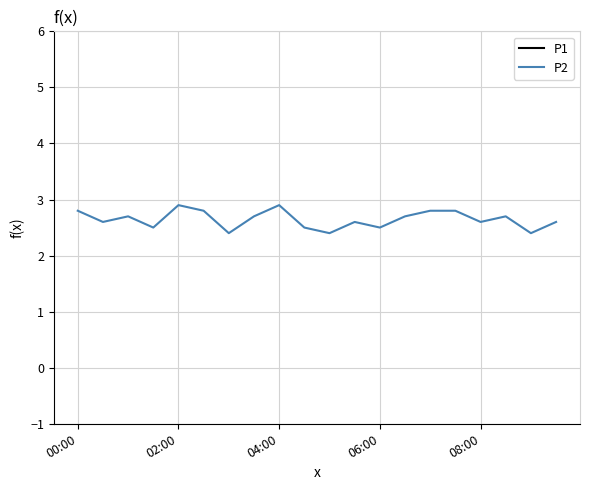

True or false: P1 and P2 intersect in this chart.

False